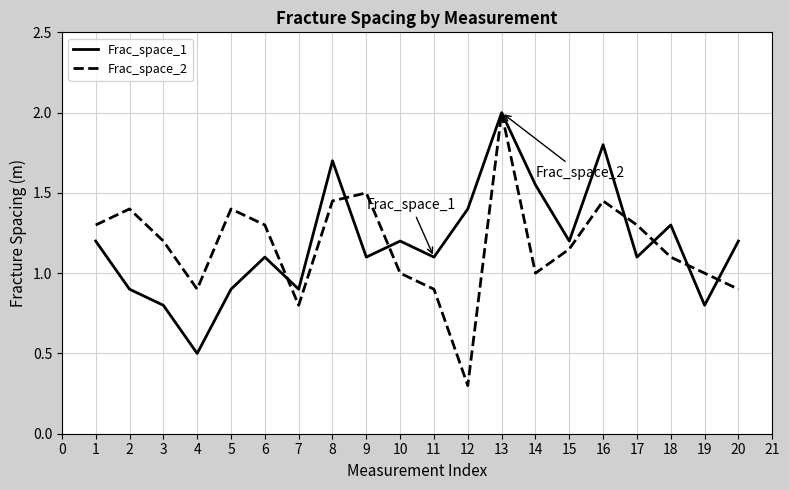

Which series has the widest spread of values?

Frac_space_2